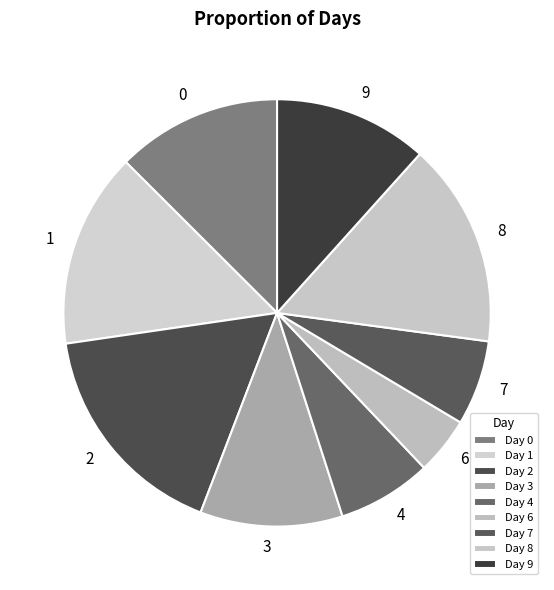

Which category has the smallest portion of the pie?

6